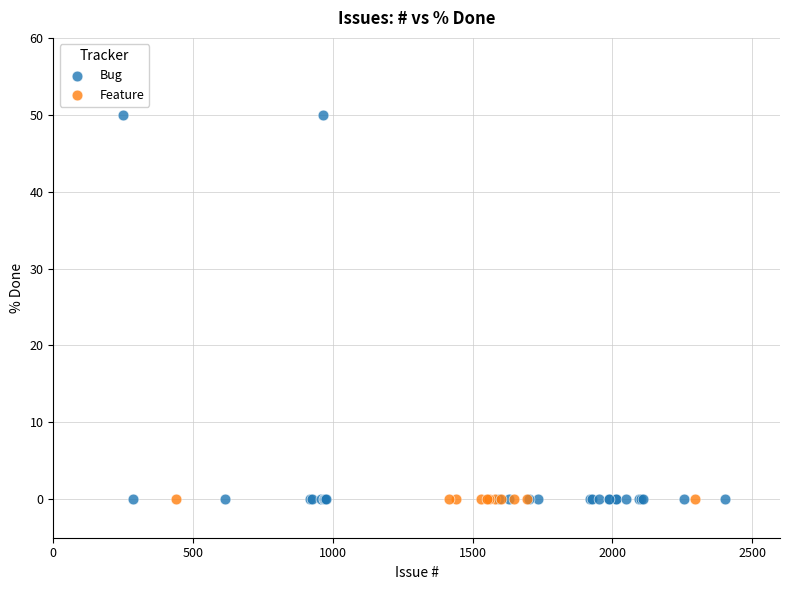

What are all the series names shown in the legend?

Bug, Feature